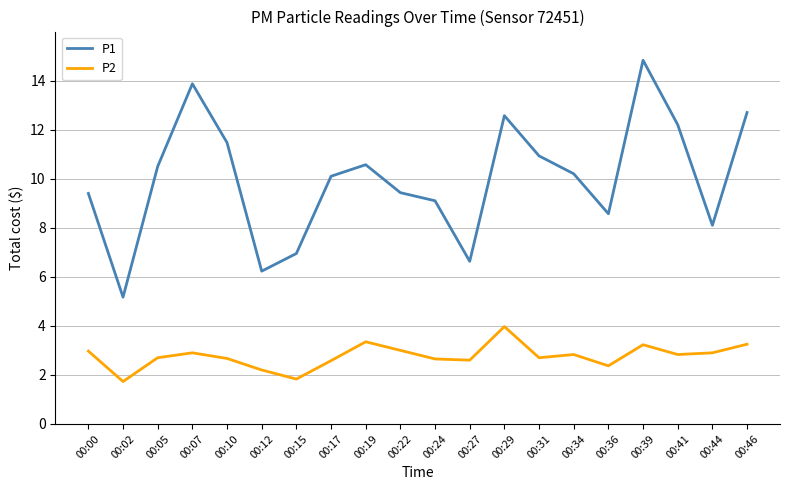

What are all the series names shown in the legend?

P1, P2